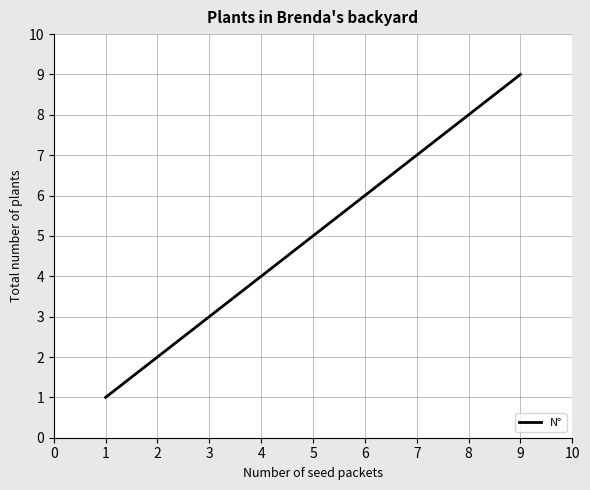

What is the greatest value displayed?

9